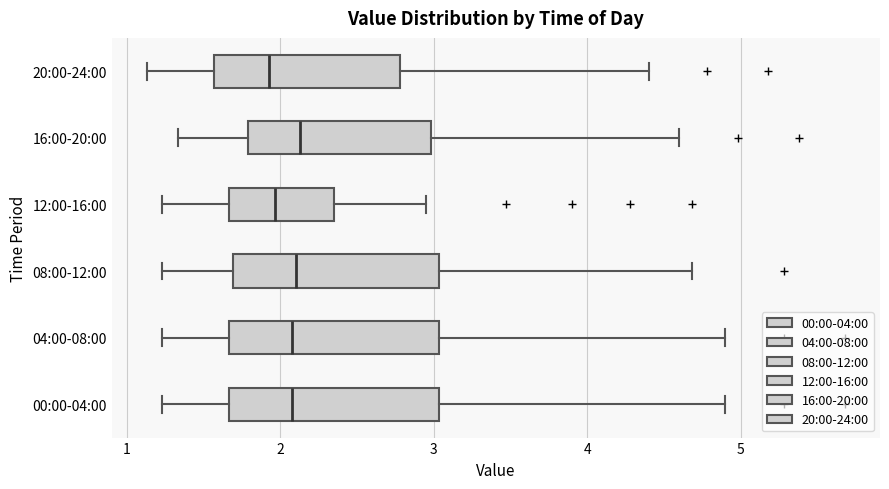

Where is the left edge of the box for 04:00-08:00 on the x-axis? The values are not printed on the chart, so give them approximately, as read against the axis.

1.7